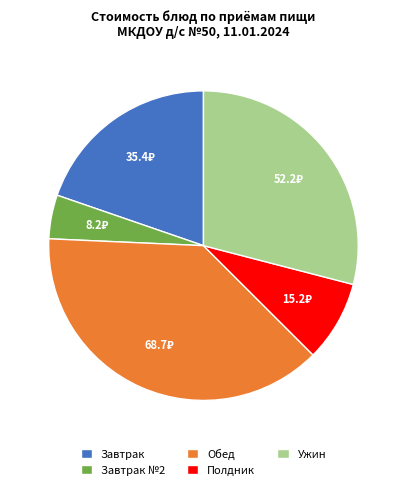

Between Обед and Завтрак №2, which is larger?

Обед